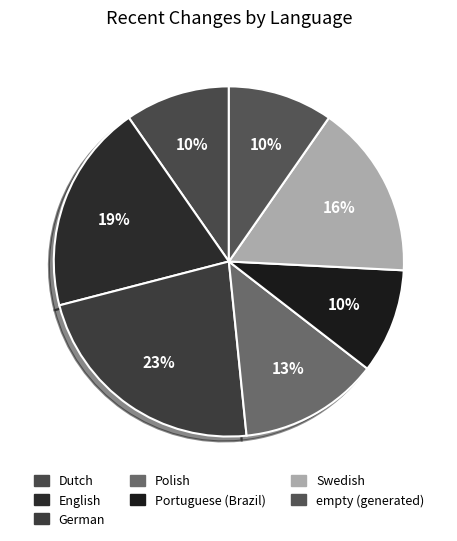

How many slices are in this pie chart?

7